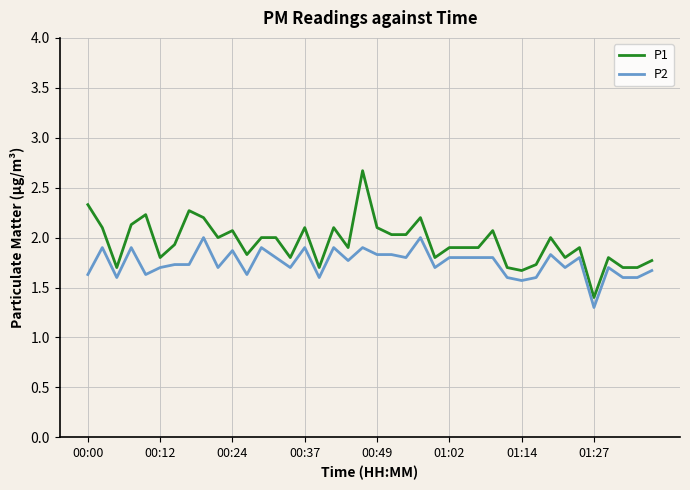

Which series has the largest total across all categories?

P1